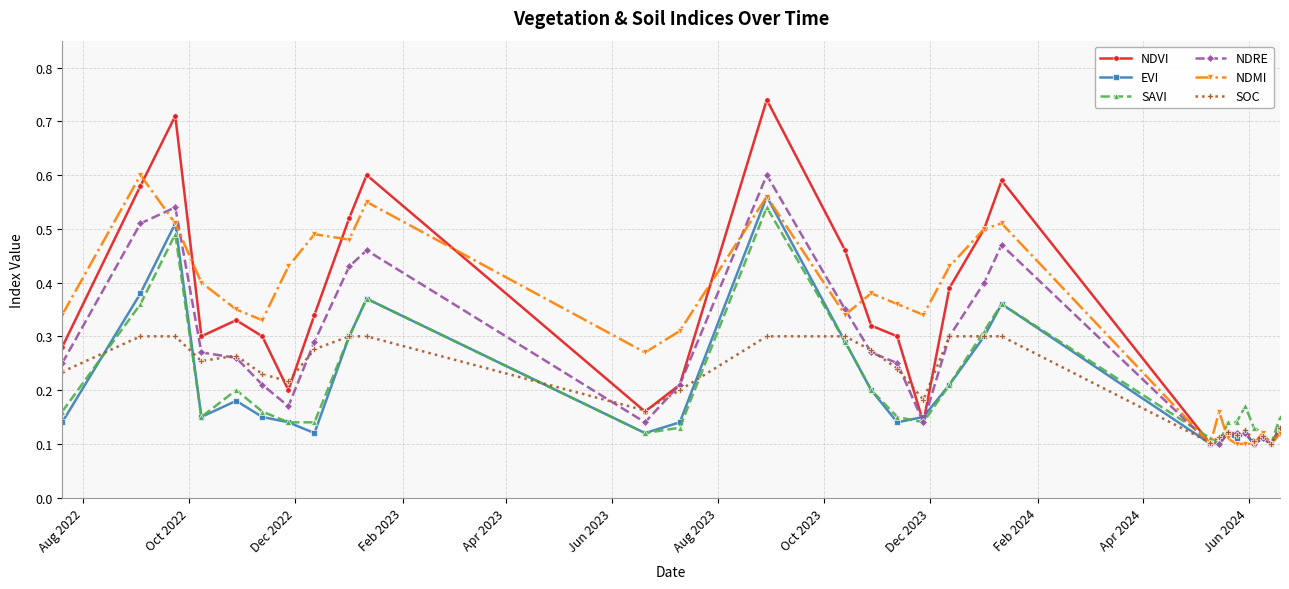

Which series has the largest range (max minus min)?

NDVI